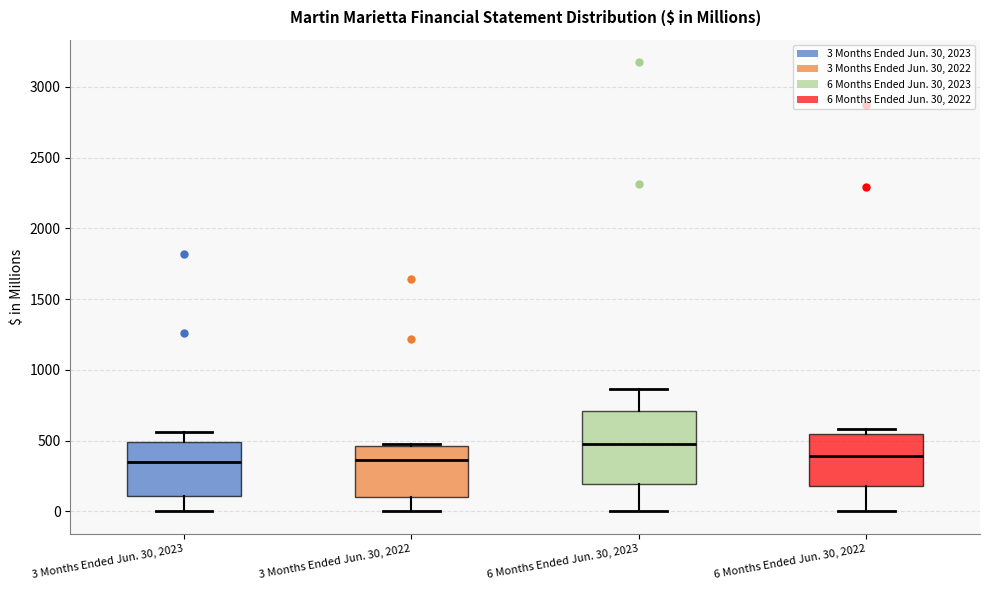

Which box's median line is the highest?

6 Months Ended Jun. 30, 2023